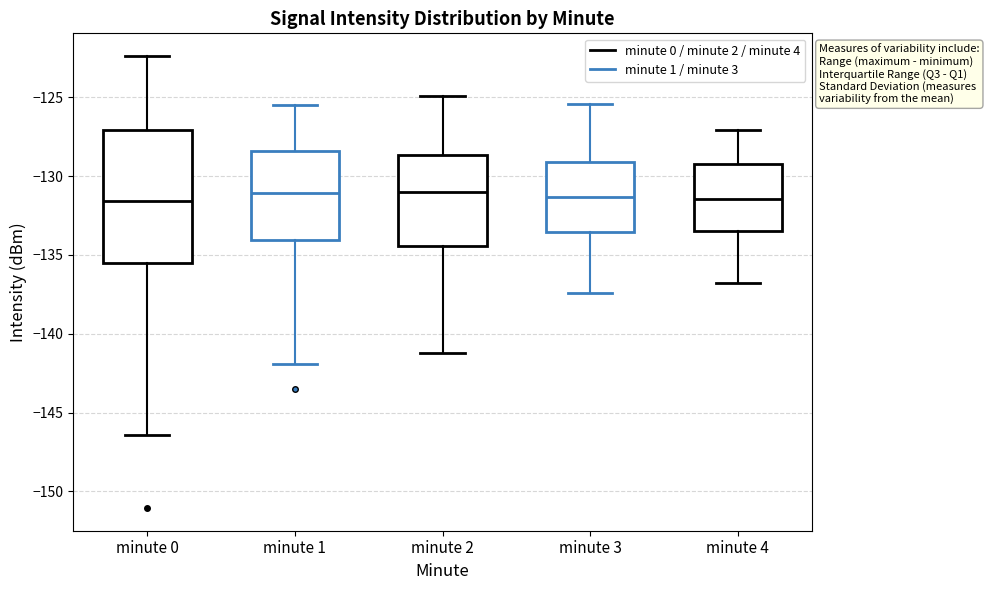

Reading left to right, read every box against the y-axis: the position of its median line, the range the box covers, and the ends of its whiskers. The values are not printed on the chart, so give them approximately, as read against the axis.

minute 0: median -131.5, box -135.5 to -127.0, whiskers -146.5 to -122.5
minute 1: median -131.0, box -134.0 to -128.5, whiskers -142.0 to -125.5
minute 2: median -131.0, box -134.5 to -128.5, whiskers -141.0 to -125.0
minute 3: median -131.5, box -133.5 to -129.0, whiskers -137.5 to -125.5
minute 4: median -131.5, box -133.5 to -129.0, whiskers -137.0 to -127.0